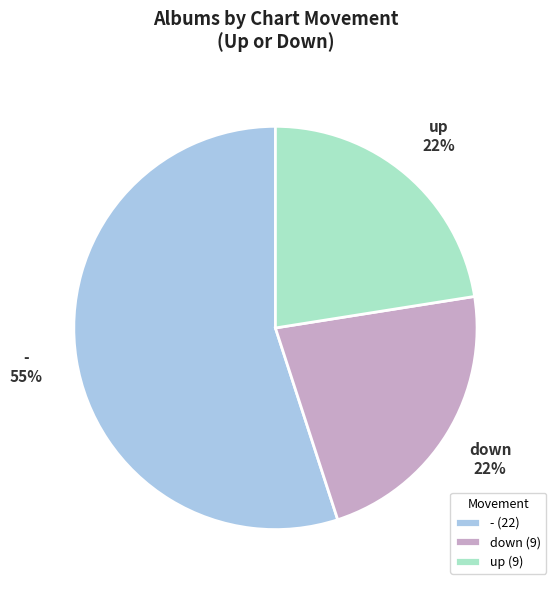

How many segments does this pie chart have?

3